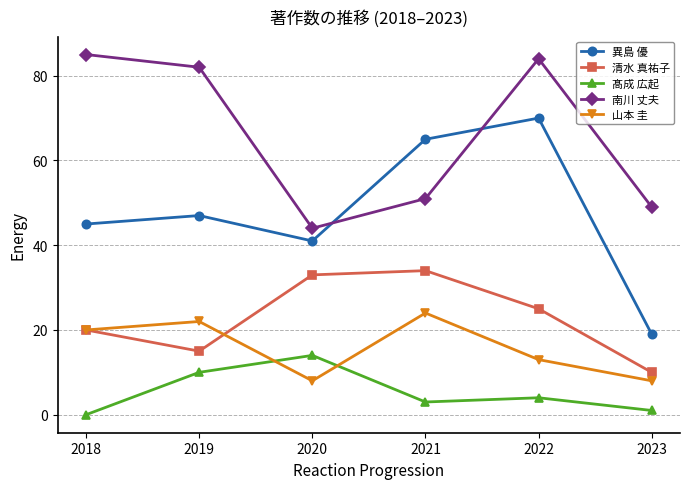

Reading left to right, extract all data points from this chart.

異島 優: 2018=45	2019=47	2020=41	2021=65	2022=70	2023=19
清水 真祐子: 2018=20	2019=15	2020=33	2021=34	2022=25	2023=10
髙成 広起: 2018=0	2019=10	2020=14	2021=3	2022=4	2023=1
南川 丈夫: 2018=85	2019=82	2020=44	2021=51	2022=84	2023=49
山本 圭: 2018=20	2019=22	2020=8	2021=24	2022=13	2023=8